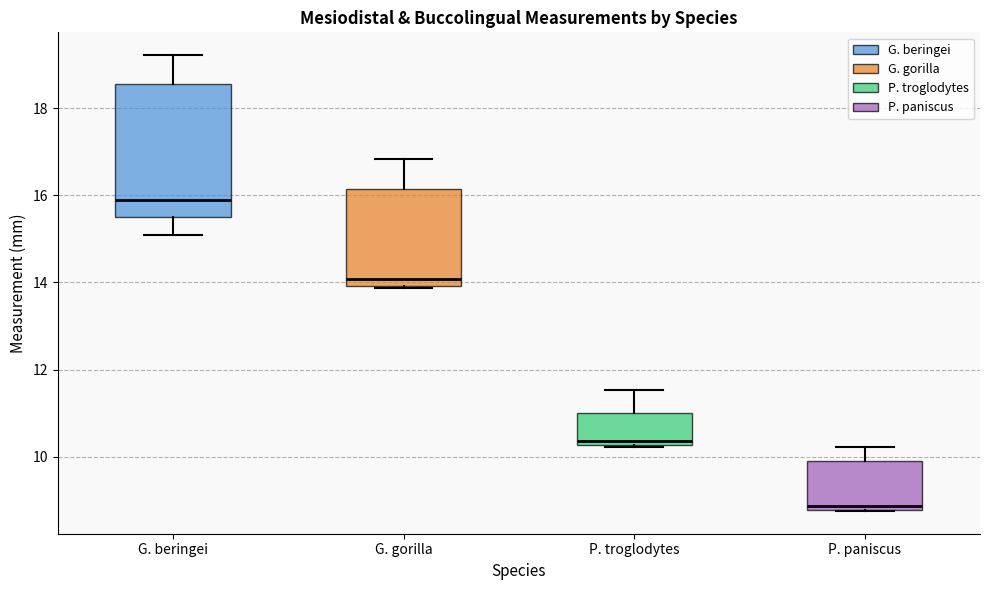

Where does the median line of the box for P. troglodytes sit on the y-axis? The values are not printed on the chart, so give them approximately, as read against the axis.

10.4